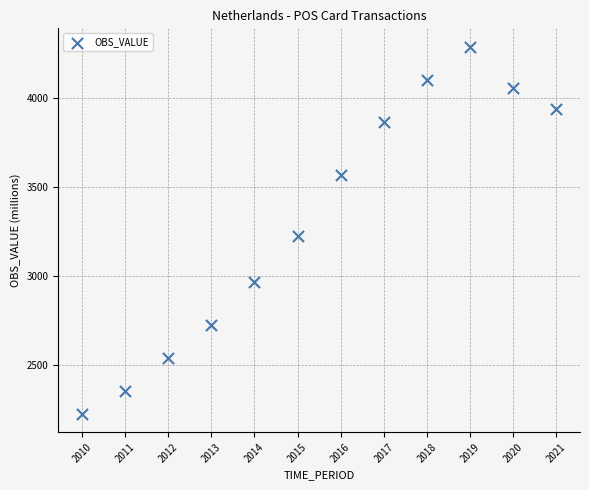

What Y value in the scatter plot is closest to 3256?

3224.3